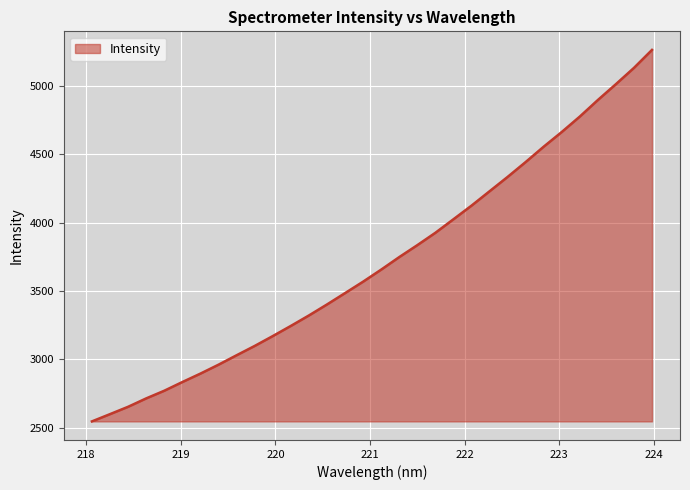

True or false: there are more than 0 points higher than both neighbors.

False